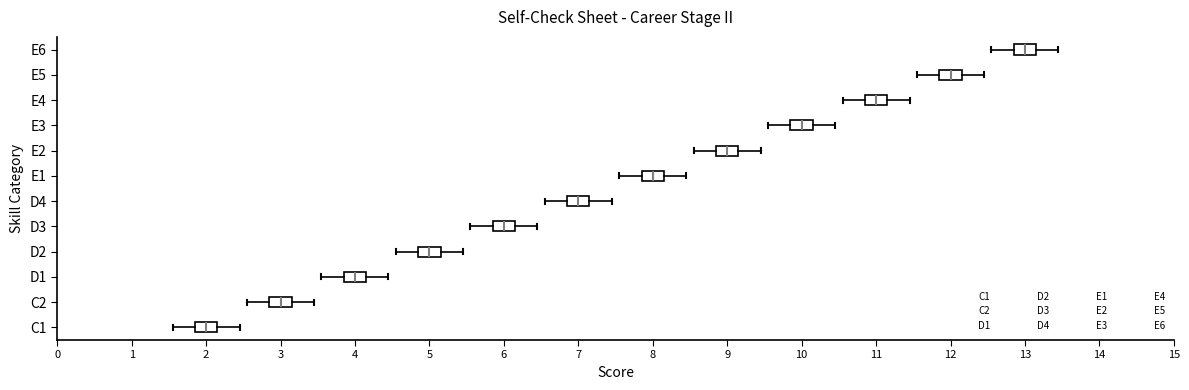

Where is the right edge of the box for E6 on the x-axis? The values are not printed on the chart, so give them approximately, as read against the axis.

13.2